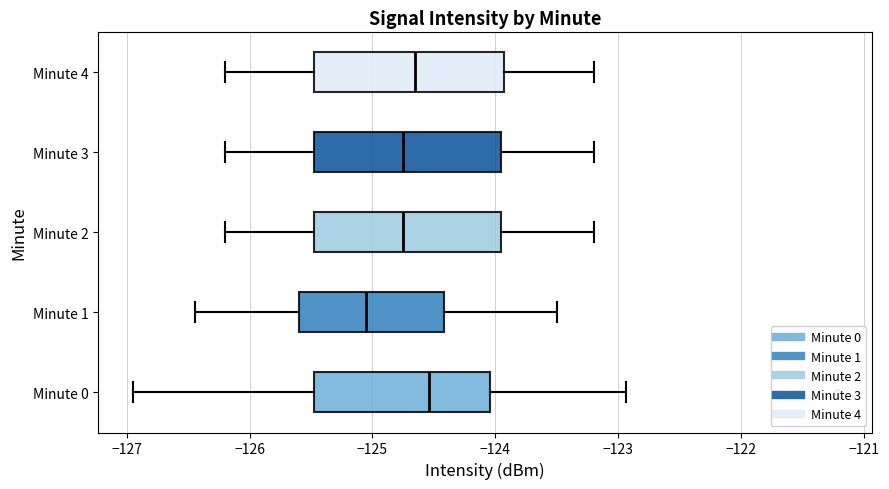

Reading bottom to top, read every box against the x-axis: the position of its median line, the range the box covers, and the ends of its whiskers. The values are not printed on the chart, so give them approximately, as read against the axis.

Minute 0: median -124.5, box -125.5 to -124.0, whiskers -126.9 to -122.9
Minute 1: median -125.0, box -125.6 to -124.4, whiskers -126.4 to -123.5
Minute 2: median -124.7, box -125.5 to -123.9, whiskers -126.2 to -123.2
Minute 3: median -124.7, box -125.5 to -123.9, whiskers -126.2 to -123.2
Minute 4: median -124.6, box -125.5 to -123.9, whiskers -126.2 to -123.2